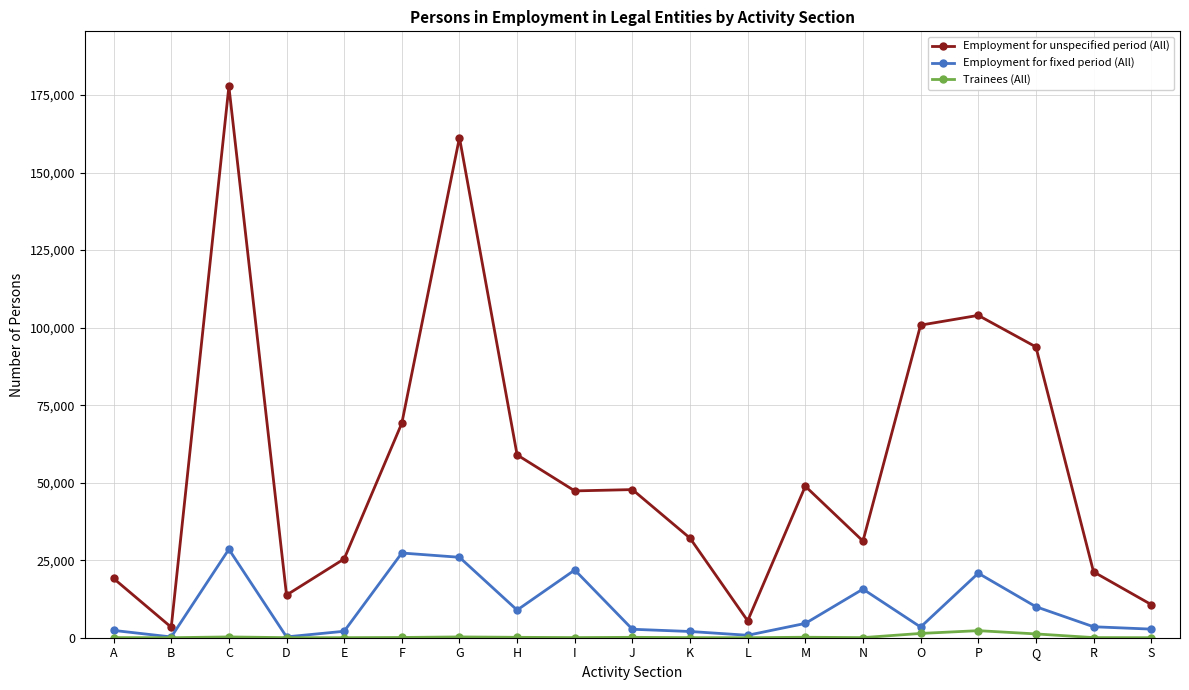

At how many categories does at least one series exceed 134693?

2